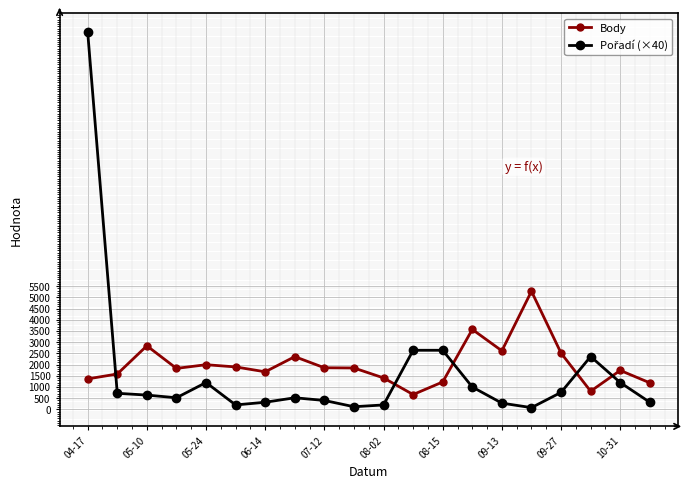

What is the greatest value displayed?

16840